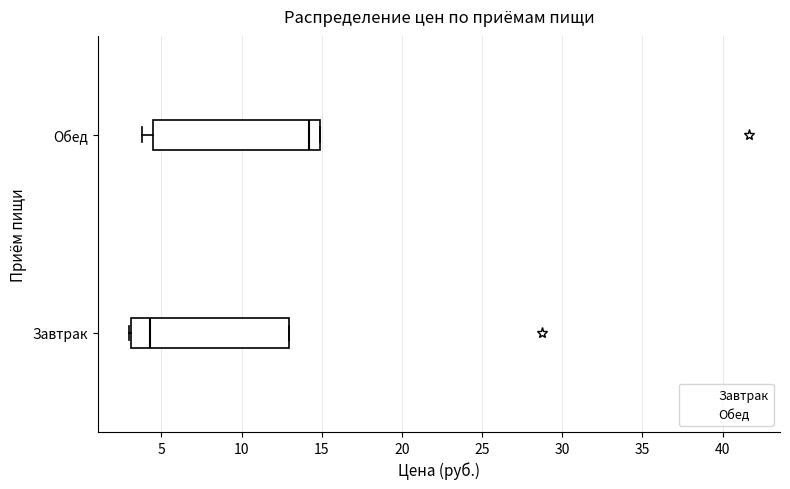

Where is the right edge of the box for Обед on the x-axis? The values are not printed on the chart, so give them approximately, as read against the axis.

15.0